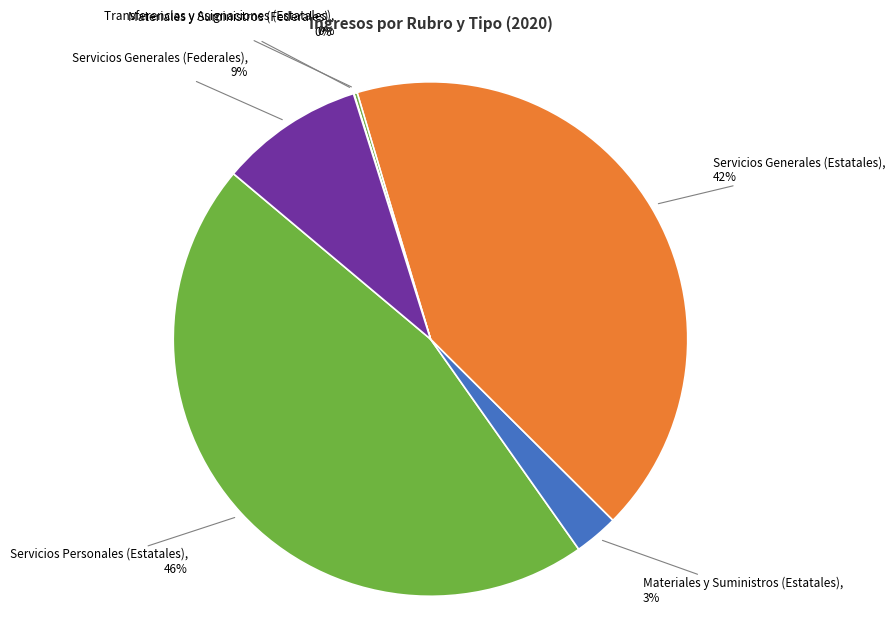

What percentage is the Servicios Personales (Estatales) slice, to the nearest percent?

46%